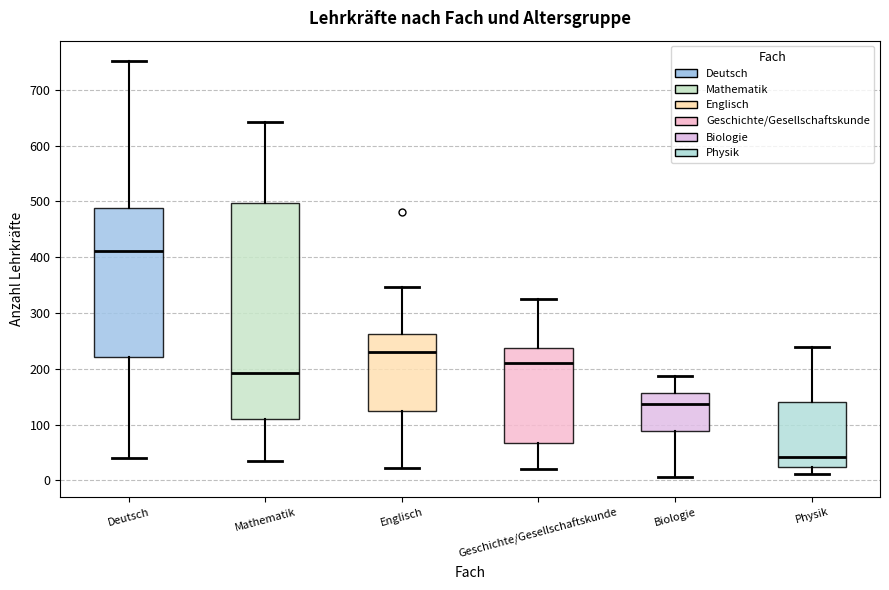

Which box's median line is the highest?

Deutsch